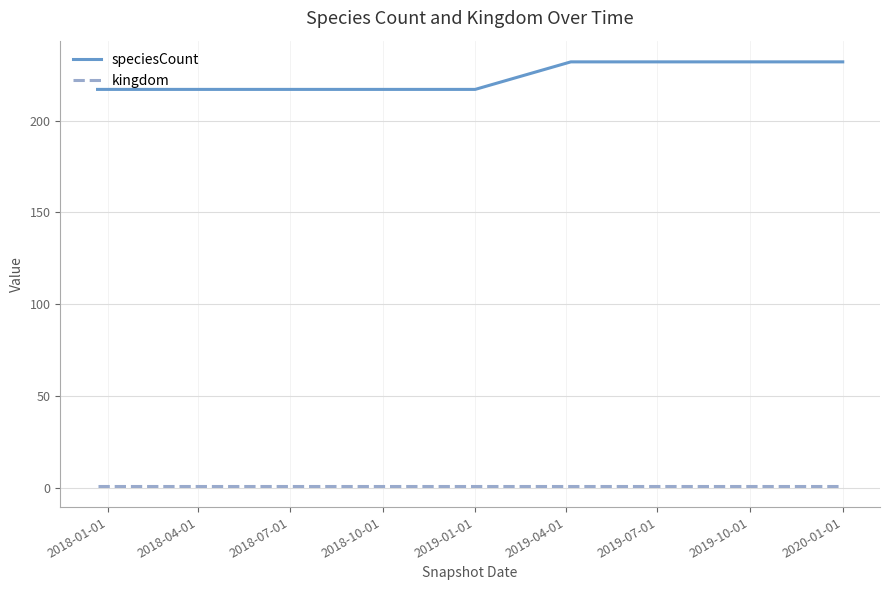

How many speciesCount values are between 217 and 232?

9